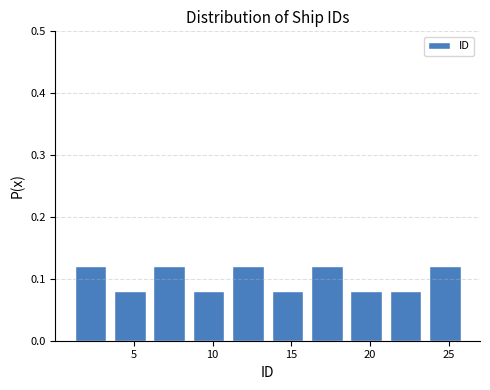

Reading left to right, list every bar in this chart as the range it spans on the x-axis followed by its height. The values are not printed on the chart, so give them approximately, as read against the axis.

1.0 to 3.5: 0.12
3.5 to 6.0: 0.08
6.0 to 8.5: 0.12
8.5 to 11.0: 0.08
11.0 to 13.5: 0.12
13.5 to 16.0: 0.08
16.0 to 18.5: 0.12
18.5 to 21.0: 0.08
21.0 to 23.5: 0.08
23.5 to 26.0: 0.12